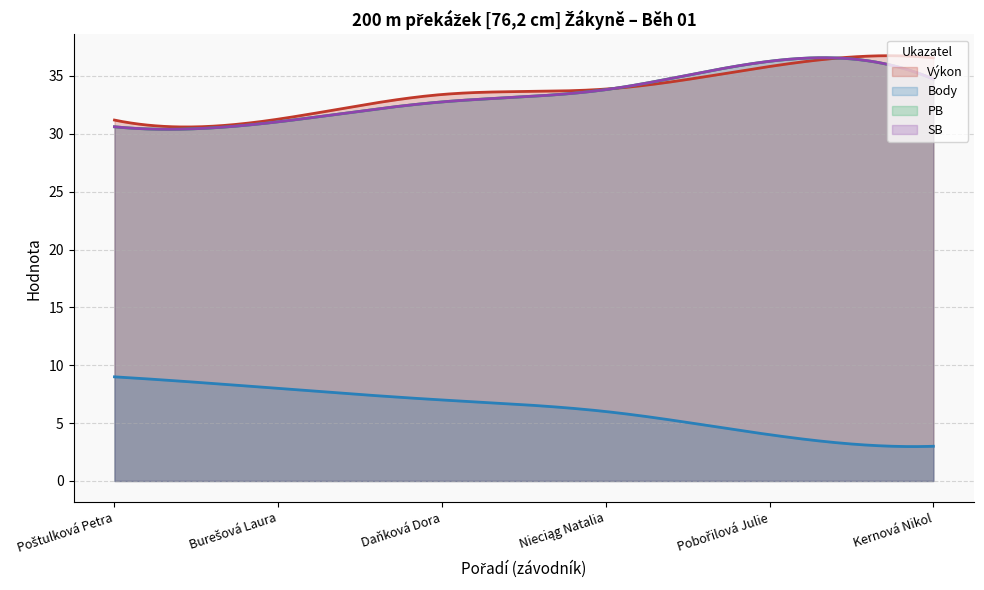

Which series changed the most between Burešová Laura and Daňková Dora?

Výkon